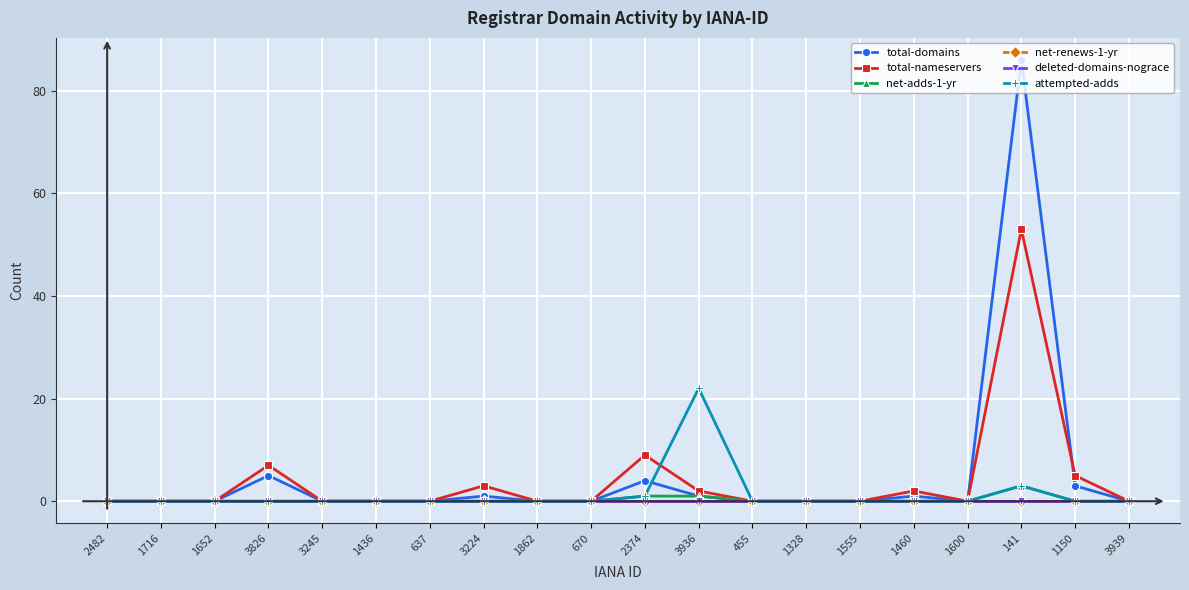

How many lines are shown in the chart?

6